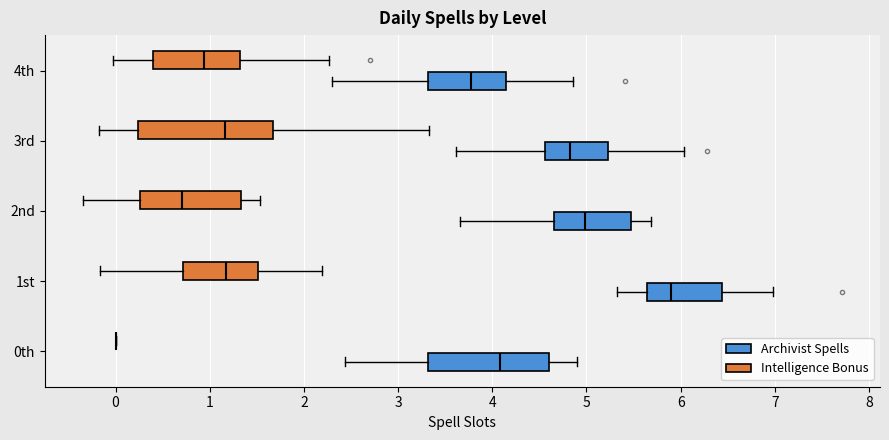

Reading bottom to top, read every box against the x-axis: the position of its median line, the range the box covers, and the ends of its whiskers. The values are not printed on the chart, so give them approximately, as read against the axis.

0th (Archivist Spells): median 4.1, box 3.3 to 4.6, whiskers 2.4 to 4.9
0th (Intelligence Bonus): box collapsed to a line at 0.0, whiskers 0.0 to 0.0
1st (Archivist Spells): median 5.9, box 5.6 to 6.4, whiskers 5.3 to 7.0
1st (Intelligence Bonus): median 1.2, box 0.7 to 1.5, whiskers -0.2 to 2.2
2nd (Archivist Spells): median 5.0, box 4.7 to 5.5, whiskers 3.7 to 5.7
2nd (Intelligence Bonus): median 0.7, box 0.3 to 1.3, whiskers -0.3 to 1.5
3rd (Archivist Spells): median 4.8, box 4.6 to 5.2, whiskers 3.6 to 6.0
3rd (Intelligence Bonus): median 1.2, box 0.2 to 1.7, whiskers -0.2 to 3.3
4th (Archivist Spells): median 3.8, box 3.3 to 4.1, whiskers 2.3 to 4.9
4th (Intelligence Bonus): median 0.9, box 0.4 to 1.3, whiskers 0.0 to 2.3